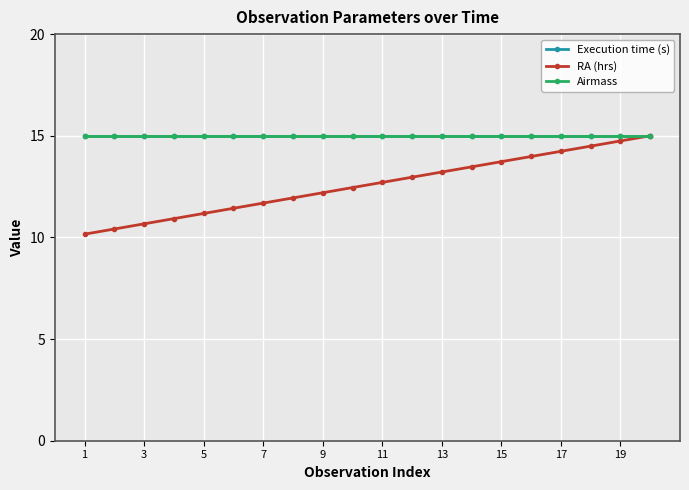

At how many categories does at least one series exceed 13?

20